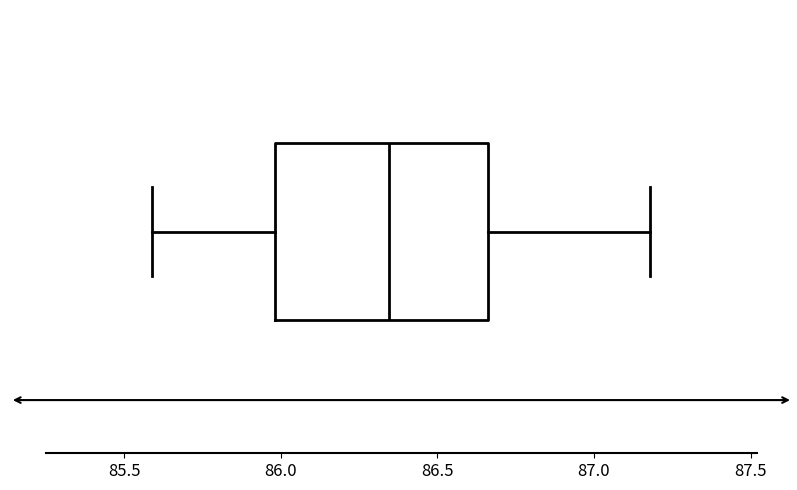

Where is the left edge of the box on the x-axis? The values are not printed on the chart, so give them approximately, as read against the axis.

86.00